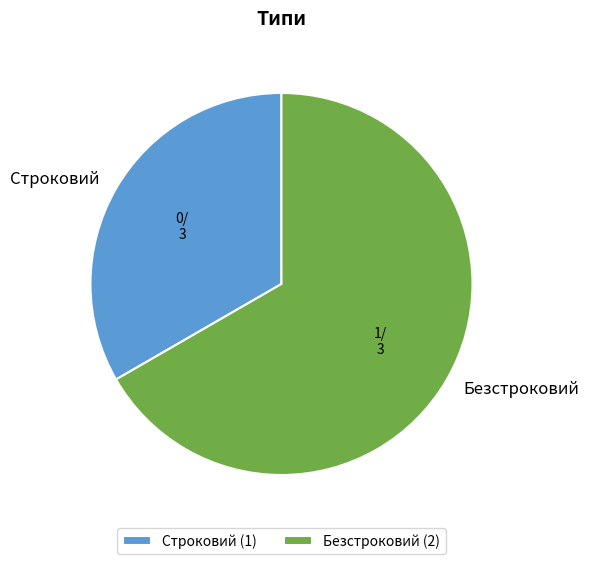

Do Безстроковий and Строковий together represent more than half of the pie?

Yes